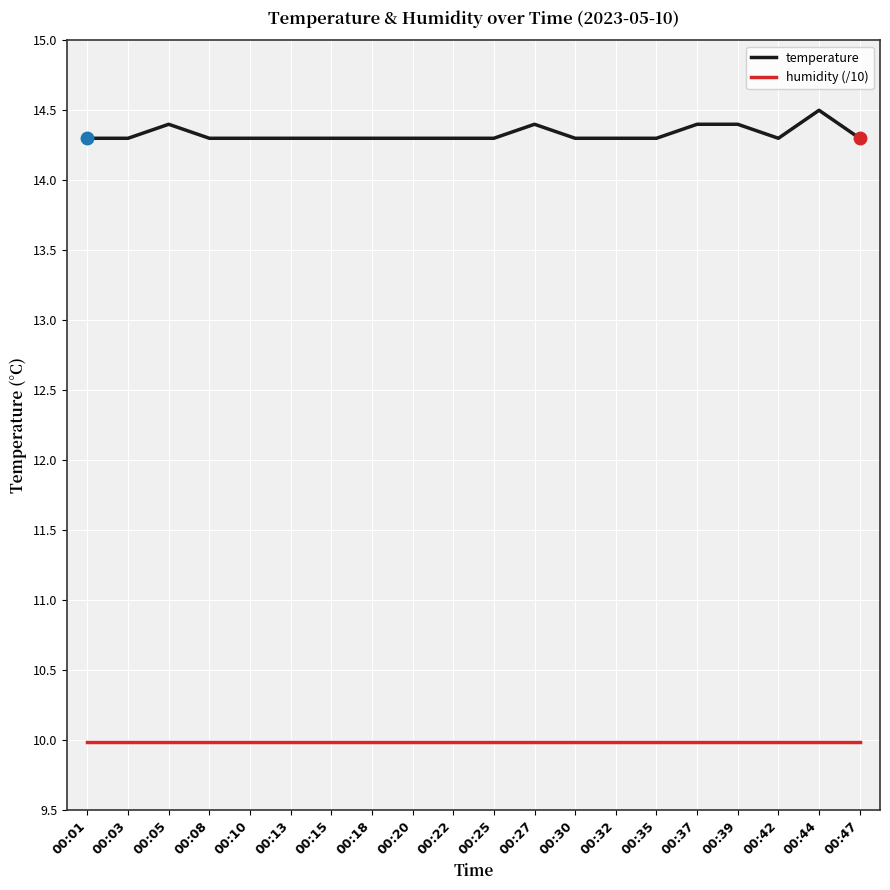

The value of temperature at 00:30 is 14.3. True or false?

True